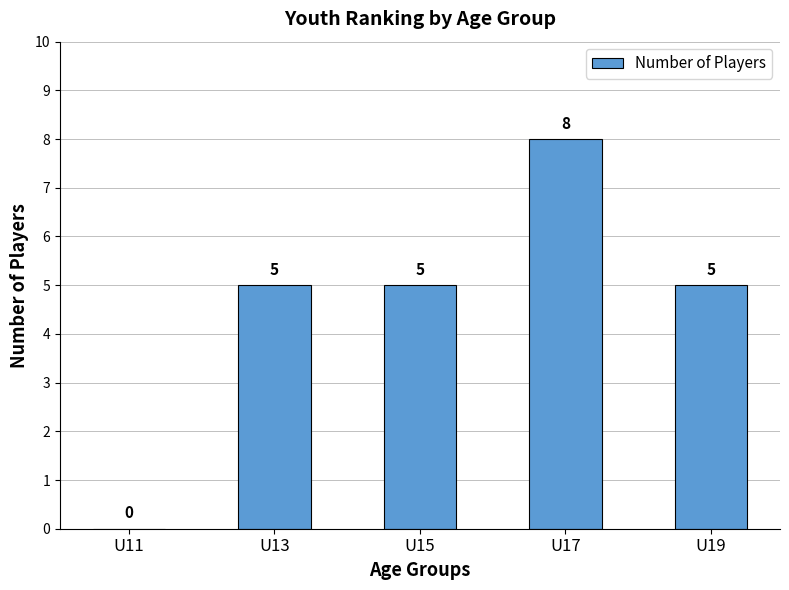

True or false: the data shows 5 at U15.

True